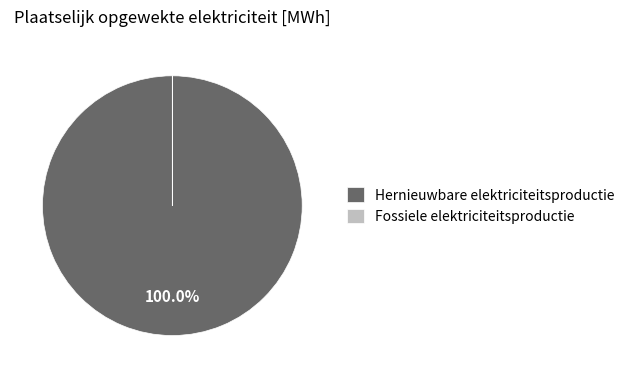

What is the largest slice in the pie chart?

Hernieuwbare elektriciteitsproductie